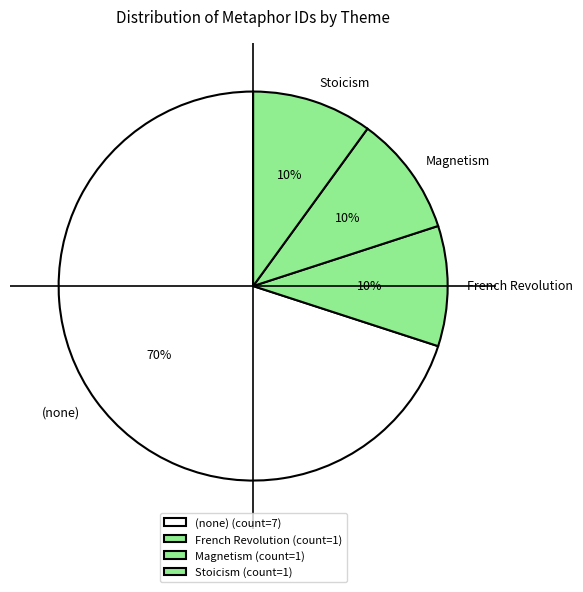

Count the number of slices in the pie.

4